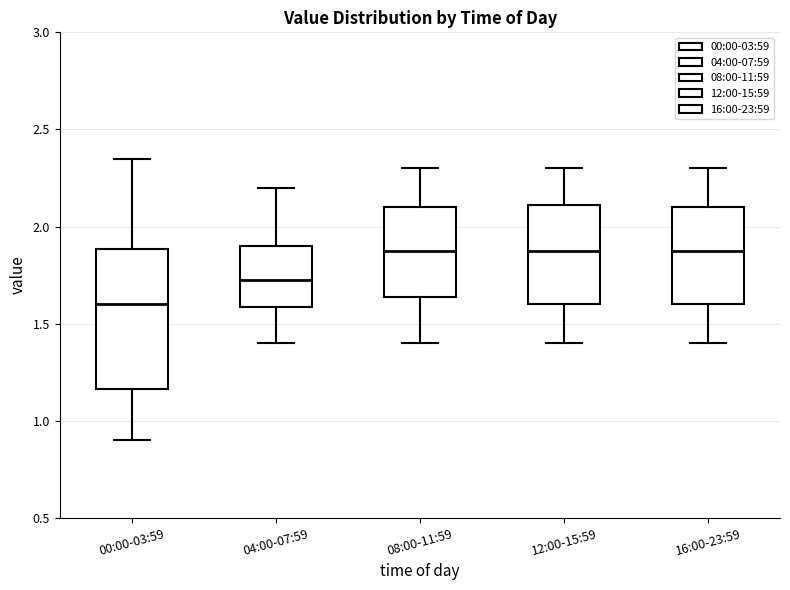

Reading left to right, read every box against the y-axis: the position of its median line, the range the box covers, and the ends of its whiskers. The values are not printed on the chart, so give them approximately, as read against the axis.

00:00-03:59: median 1.60, box 1.15 to 1.90, whiskers 0.90 to 2.35
04:00-07:59: median 1.75, box 1.60 to 1.90, whiskers 1.40 to 2.20
08:00-11:59: median 1.90, box 1.65 to 2.10, whiskers 1.40 to 2.30
12:00-15:59: median 1.90, box 1.60 to 2.10, whiskers 1.40 to 2.30
16:00-23:59: median 1.90, box 1.60 to 2.10, whiskers 1.40 to 2.30